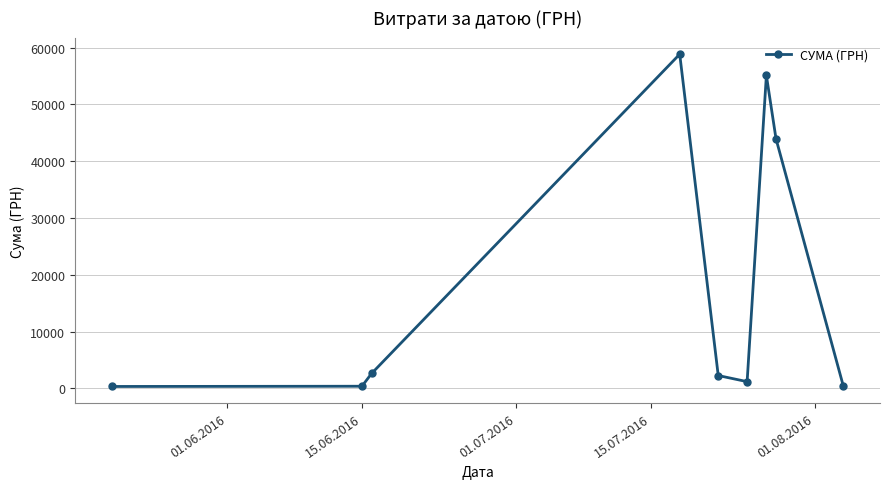

What is the average value?

18331.8